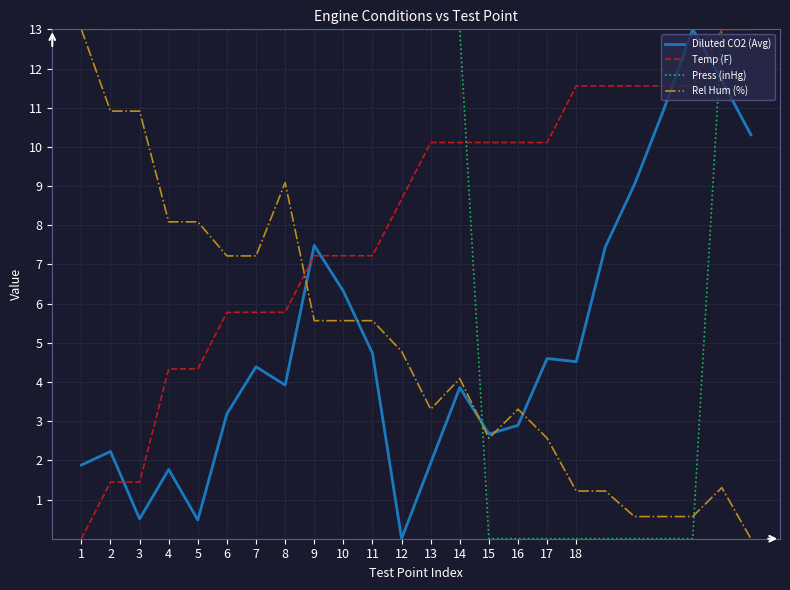

At how many categories does at least one series exceed 0?

24